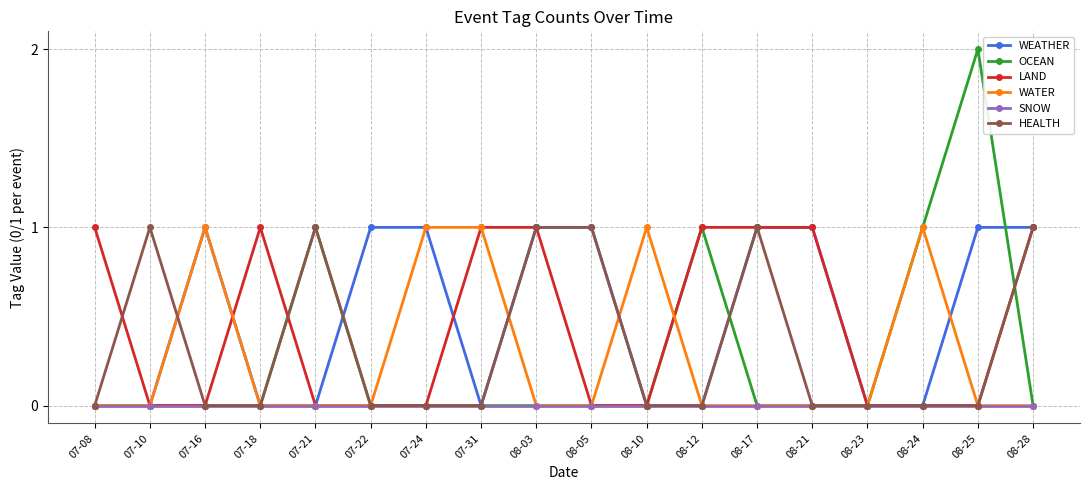

Reading left to right, list all the values displayed in this chart.

WEATHER: 07-08=0	07-10=0	07-16=1	07-18=0	07-21=0	07-22=1	07-24=1	07-31=0	08-03=1	08-05=1	08-10=0	08-12=0	08-17=1	08-21=1	08-23=0	08-24=0	08-25=1	08-28=1
OCEAN: 07-08=0	07-10=0	07-16=0	07-18=0	07-21=1	07-22=0	07-24=0	07-31=0	08-03=0	08-05=0	08-10=0	08-12=1	08-17=0	08-21=0	08-23=0	08-24=1	08-25=2	08-28=0
LAND: 07-08=1	07-10=0	07-16=0	07-18=1	07-21=0	07-22=0	07-24=0	07-31=1	08-03=1	08-05=0	08-10=0	08-12=1	08-17=1	08-21=1	08-23=0	08-24=0	08-25=0	08-28=1
WATER: 07-08=0	07-10=0	07-16=1	07-18=0	07-21=0	07-22=0	07-24=1	07-31=1	08-03=0	08-05=0	08-10=1	08-12=0	08-17=0	08-21=0	08-23=0	08-24=1	08-25=0	08-28=0
SNOW: 07-08=0	07-10=0	07-16=0	07-18=0	07-21=0	07-22=0	07-24=0	07-31=0	08-03=0	08-05=0	08-10=0	08-12=0	08-17=0	08-21=0	08-23=0	08-24=0	08-25=0	08-28=0
HEALTH: 07-08=0	07-10=1	07-16=0	07-18=0	07-21=1	07-22=0	07-24=0	07-31=0	08-03=1	08-05=1	08-10=0	08-12=0	08-17=1	08-21=0	08-23=0	08-24=0	08-25=0	08-28=1